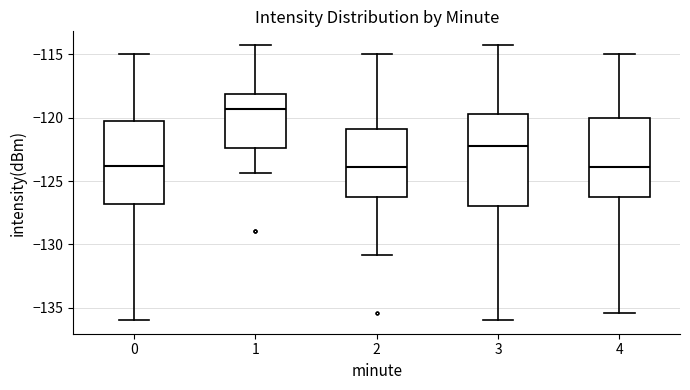

Reading left to right, read every box against the y-axis: the position of its median line, the range the box covers, and the ends of its whiskers. The values are not printed on the chart, so give them approximately, as read against the axis.

0: median -124.0, box -127.0 to -120.0, whiskers -136.0 to -115.0
1: median -119.5, box -122.5 to -118.0, whiskers -124.5 to -114.5
2: median -124.0, box -126.0 to -121.0, whiskers -131.0 to -115.0
3: median -122.0, box -127.0 to -119.5, whiskers -136.0 to -114.5
4: median -124.0, box -126.5 to -120.0, whiskers -135.5 to -115.0